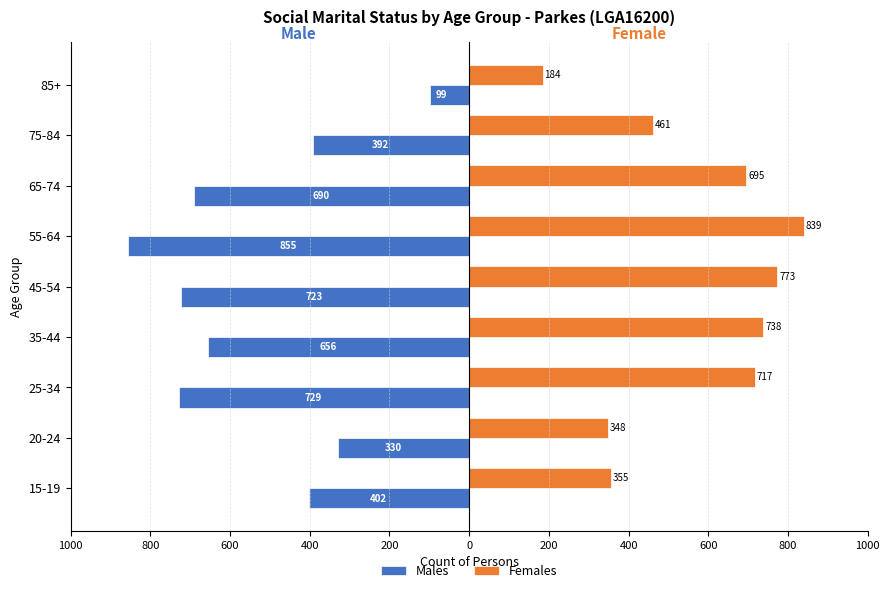

Which series has the largest range (max minus min)?

Males